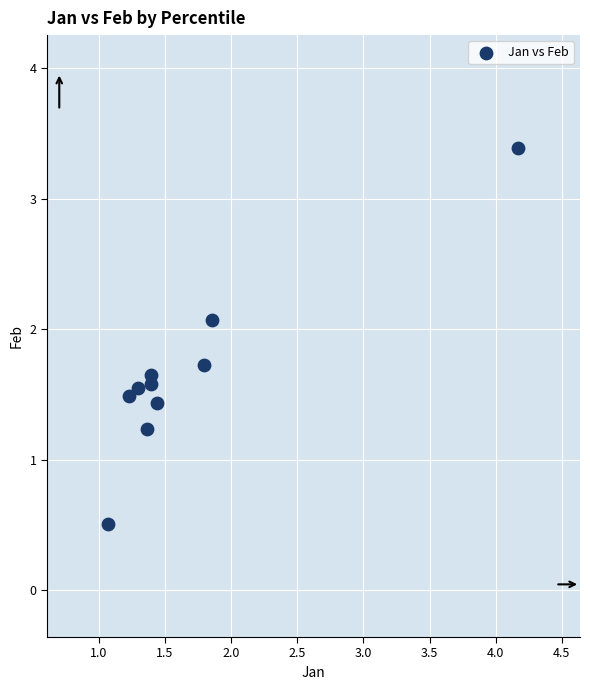

What Y value in the scatter plot is closest to 1?

1.2